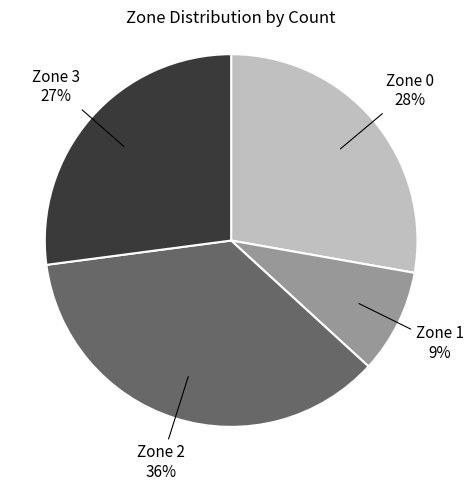

Is there any slice that represents more than half of the pie?

No